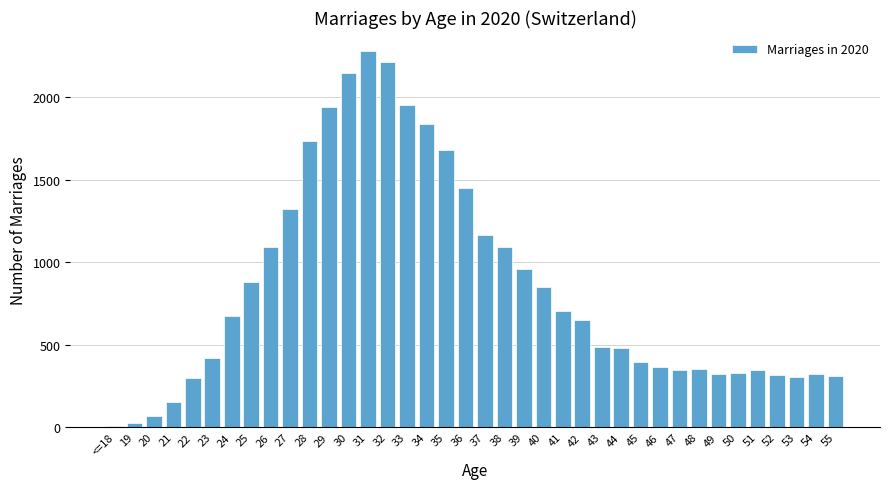

What is the greatest value displayed?

2280